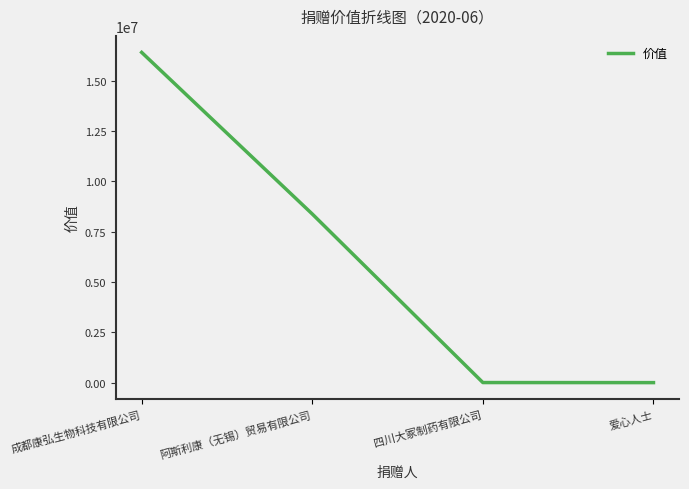

What is the change in value from 成都康弘生物科技有限公司 to 爱心人士?

-16401314.8